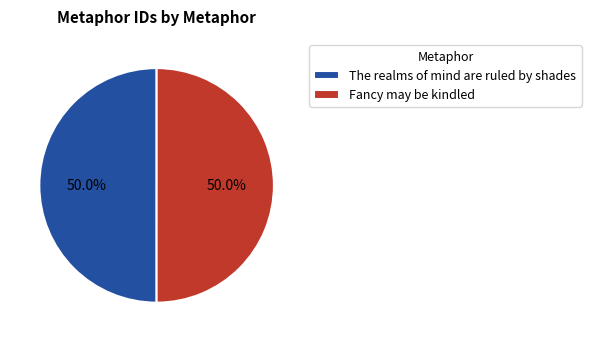

What is the ratio of the value at The realms of mind are ruled by shades to the value at Fancy may be kindled?

1.0